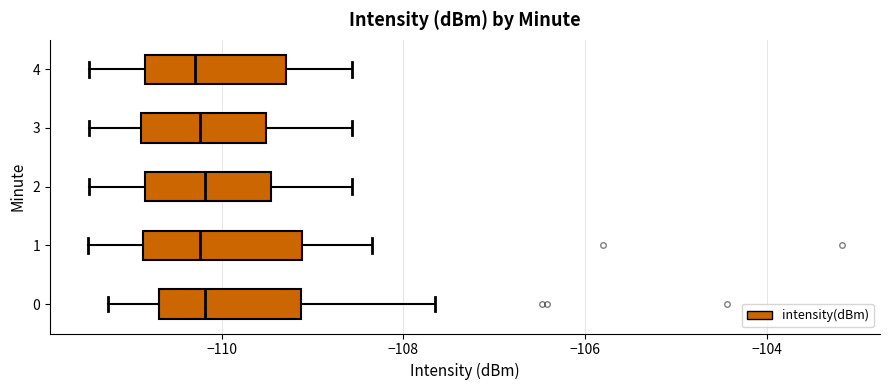

Reading bottom to top, read every box against the x-axis: the position of its median line, the range the box covers, and the ends of its whiskers. The values are not printed on the chart, so give them approximately, as read against the axis.

0: median -110.2, box -110.6 to -109.2, whiskers -111.2 to -107.6
1: median -110.2, box -110.8 to -109.2, whiskers -111.4 to -108.4
2: median -110.2, box -110.8 to -109.4, whiskers -111.4 to -108.6
3: median -110.2, box -110.8 to -109.6, whiskers -111.4 to -108.6
4: median -110.2, box -110.8 to -109.2, whiskers -111.4 to -108.6